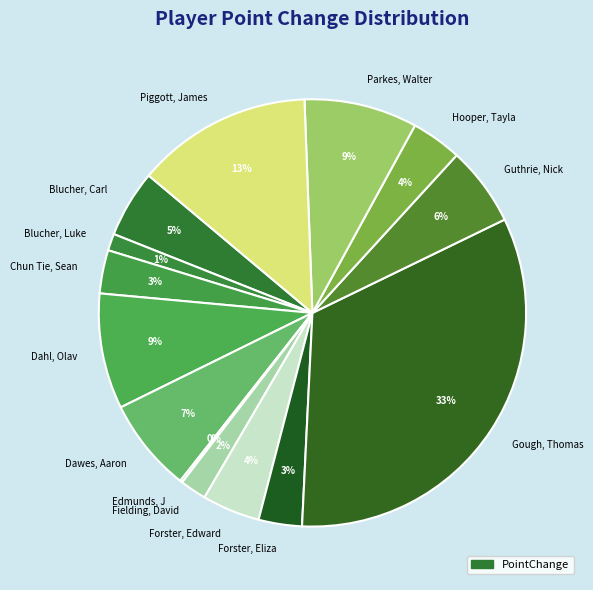

Do Piggott, James and Chun Tie, Sean together represent more than half of the pie?

No